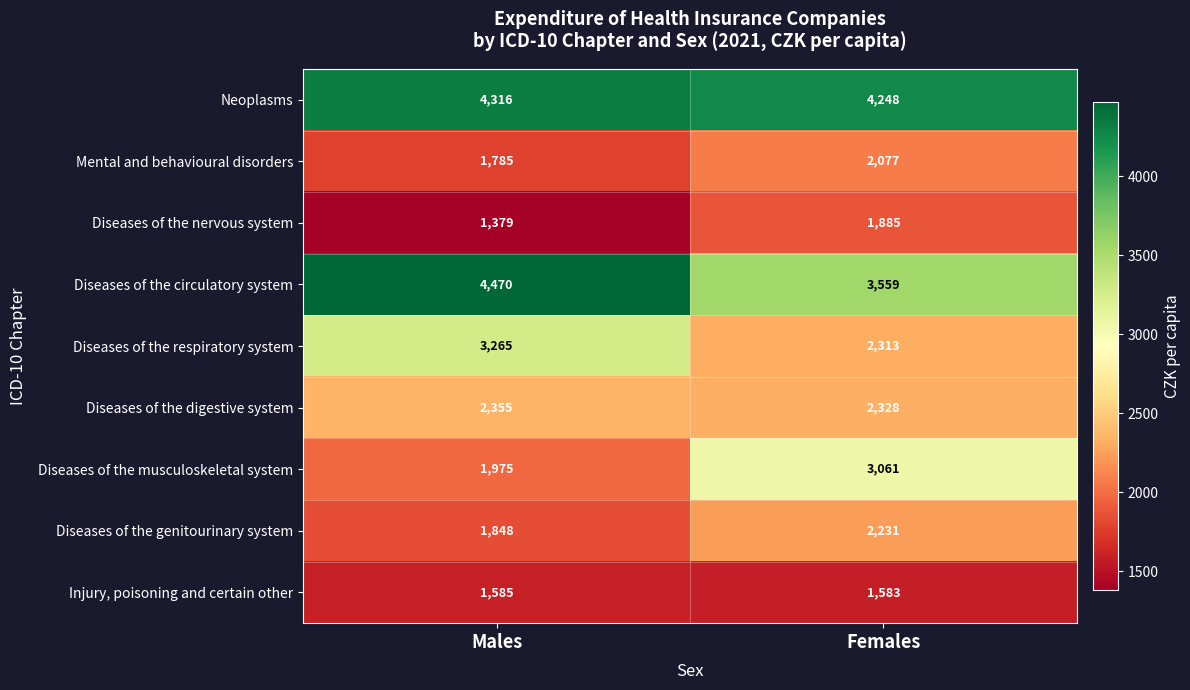

True or false: Diseases of the genitourinary system has a value of 1260 at Females.

False